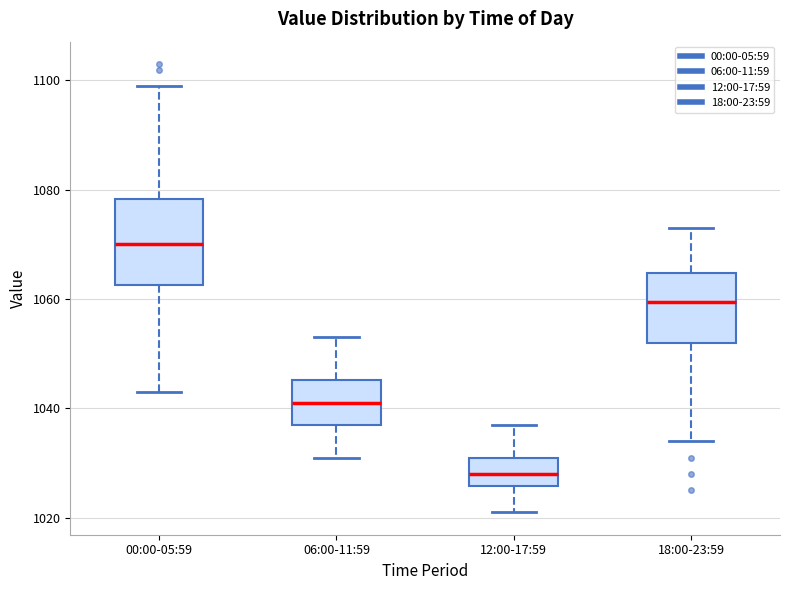

Where does the upper whisker of the box for 06:00-11:59 end on the y-axis? The values are not printed on the chart, so give them approximately, as read against the axis.

1054